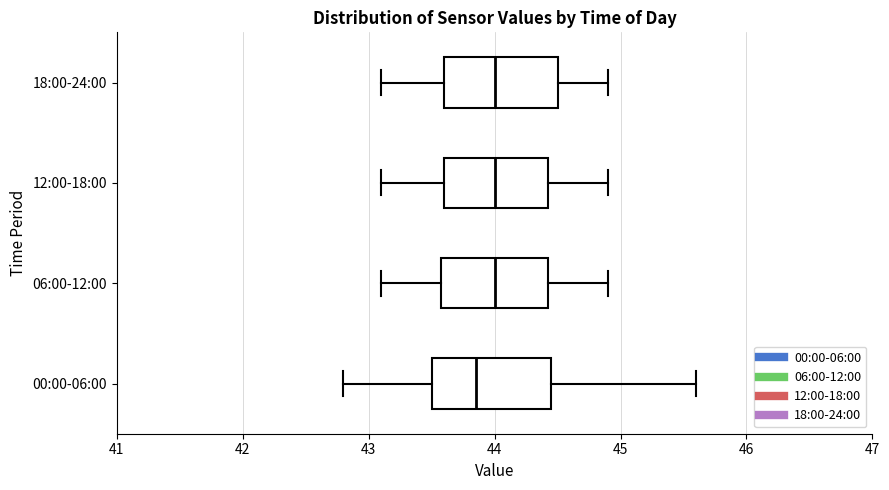

Which box's median line is the furthest to the left?

00:00-06:00